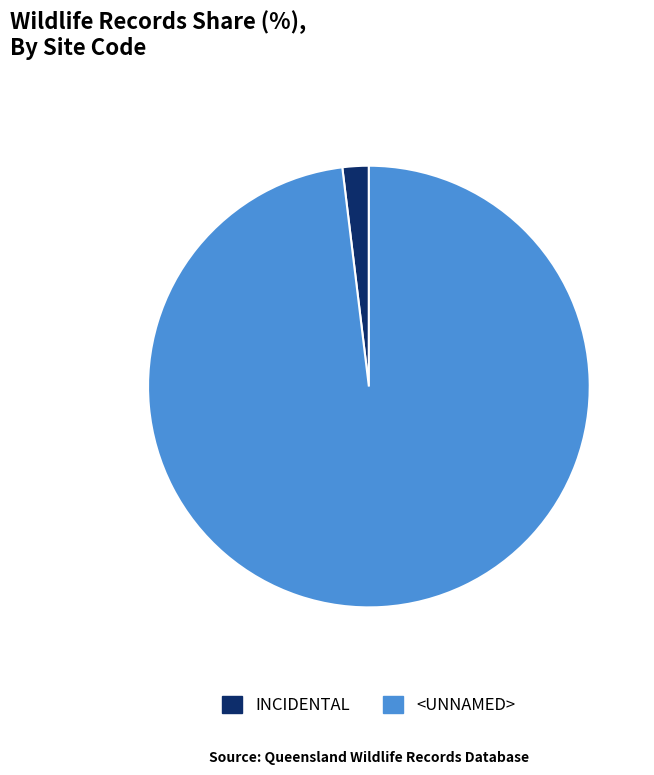

Rank the categories by value from highest to lowest.

<UNNAMED>, INCIDENTAL